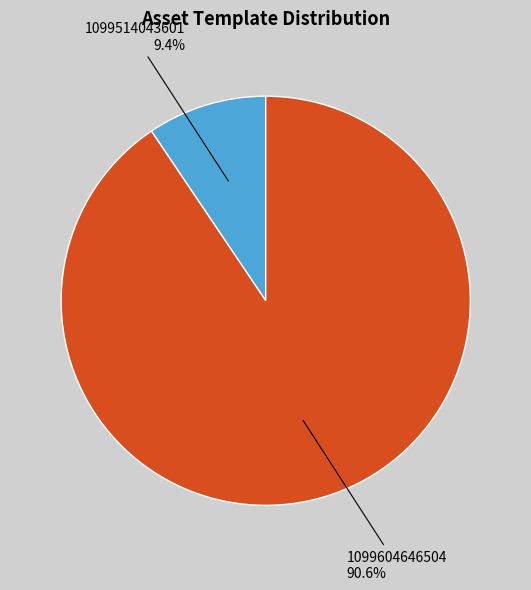

Between 1099604646504 and 1099514043601, which is larger?

1099604646504